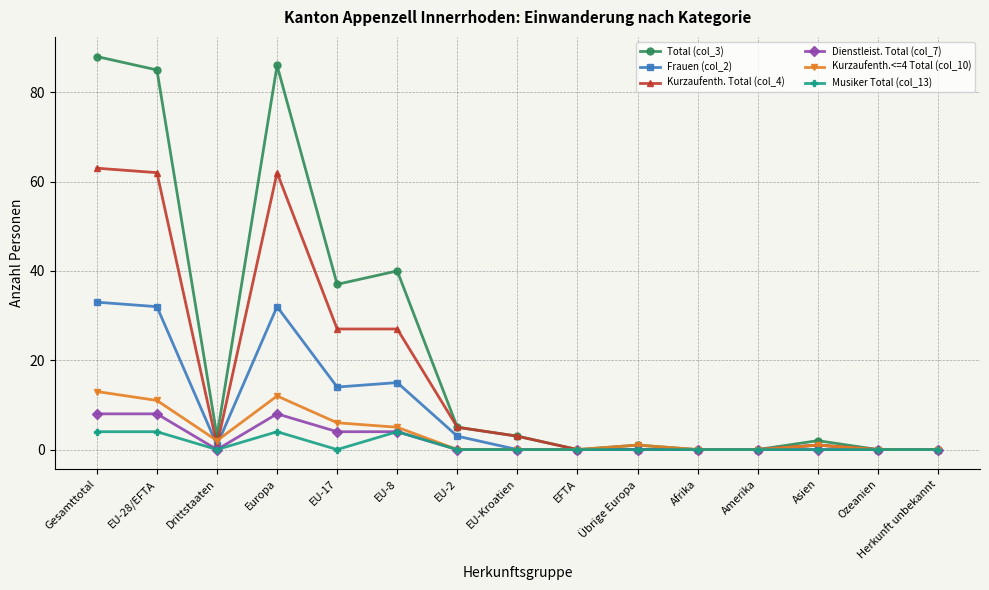

At how many categories does at least one series exceed 45?

3